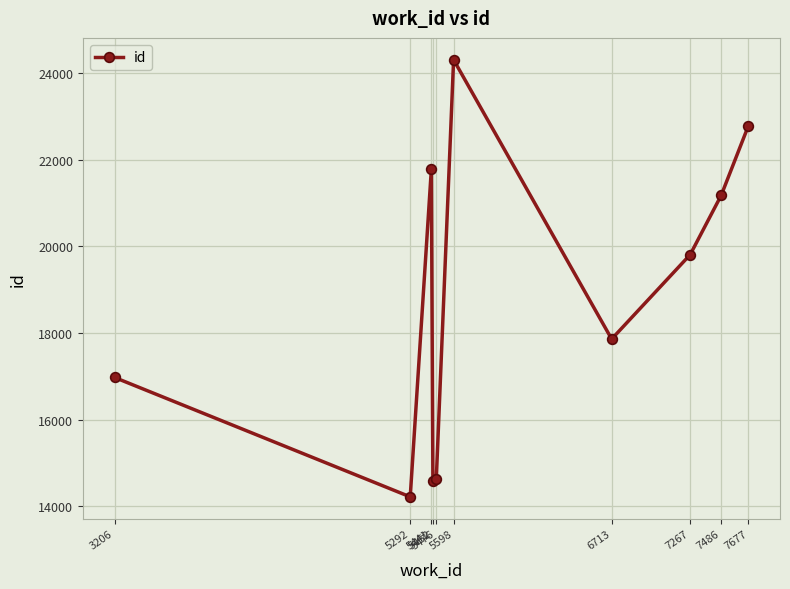

What is the sum of all values?

188110